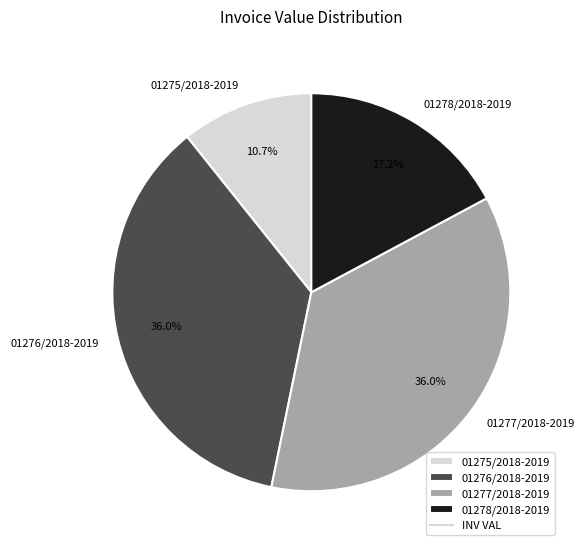

How many slices are in this pie chart?

4